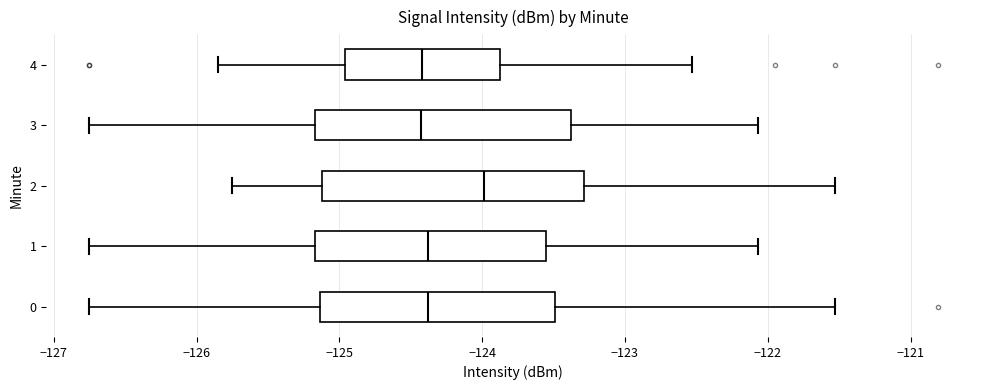

Where does the right whisker of the box at y = 1 end on the x-axis? The values are not printed on the chart, so give them approximately, as read against the axis.

-122.1